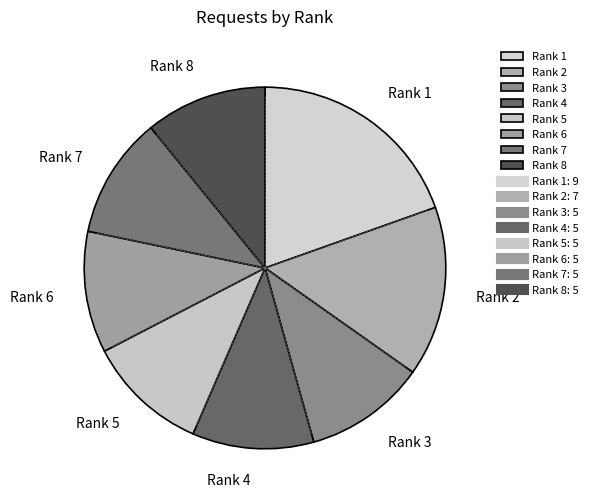

Approximately how many times larger is the value at Rank 4 compared to Rank 7?

1.0